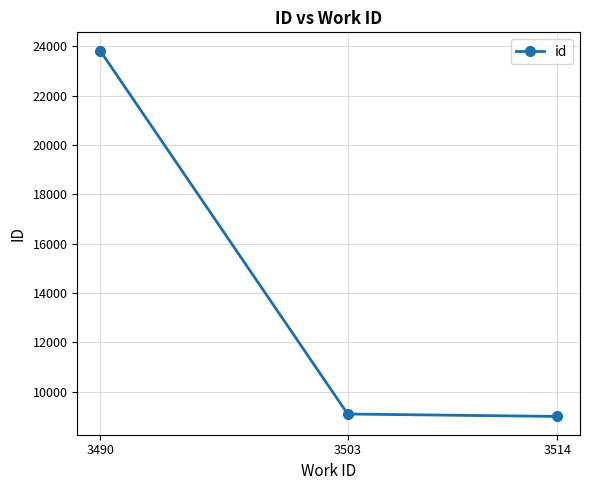

Rank the categories by value from lowest to highest.

3514, 3503, 3490